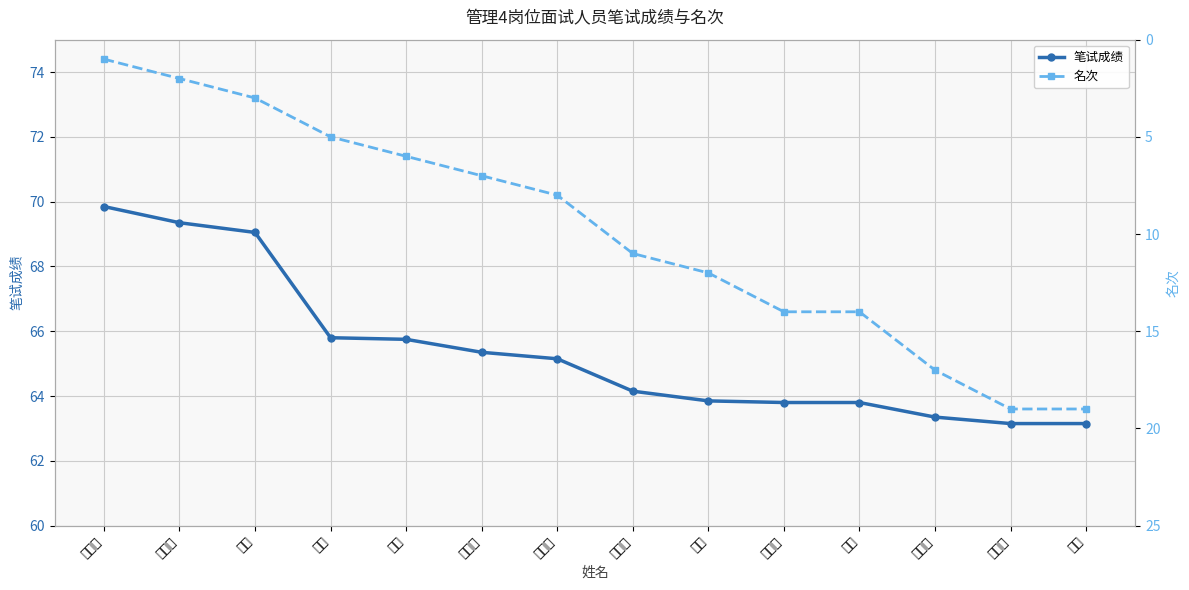

What is the value of the 名次 point at the 13th from the left?

19.0